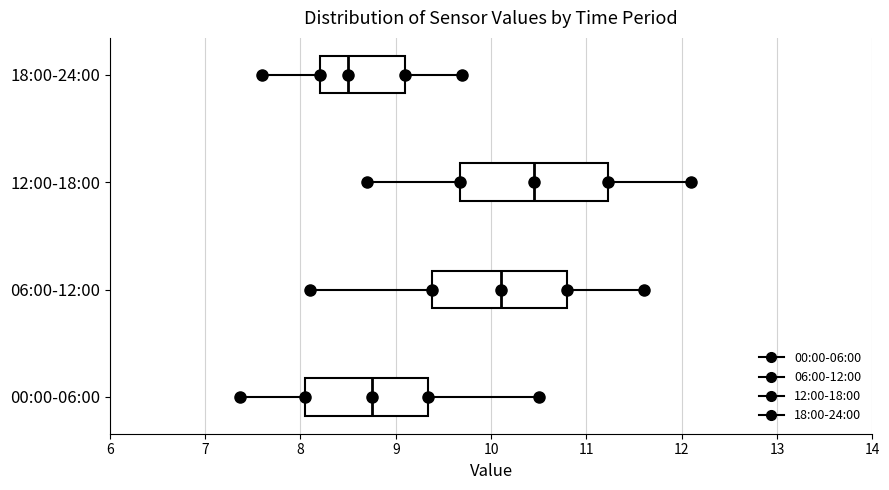

Reading bottom to top, read every box against the x-axis: the position of its median line, the range the box covers, and the ends of its whiskers. The values are not printed on the chart, so give them approximately, as read against the axis.

00:00-06:00: median 8.8, box 8.0 to 9.3, whiskers 7.4 to 10.5
06:00-12:00: median 10.1, box 9.4 to 10.8, whiskers 8.1 to 11.6
12:00-18:00: median 10.5, box 9.7 to 11.2, whiskers 8.7 to 12.1
18:00-24:00: median 8.5, box 8.2 to 9.1, whiskers 7.6 to 9.7